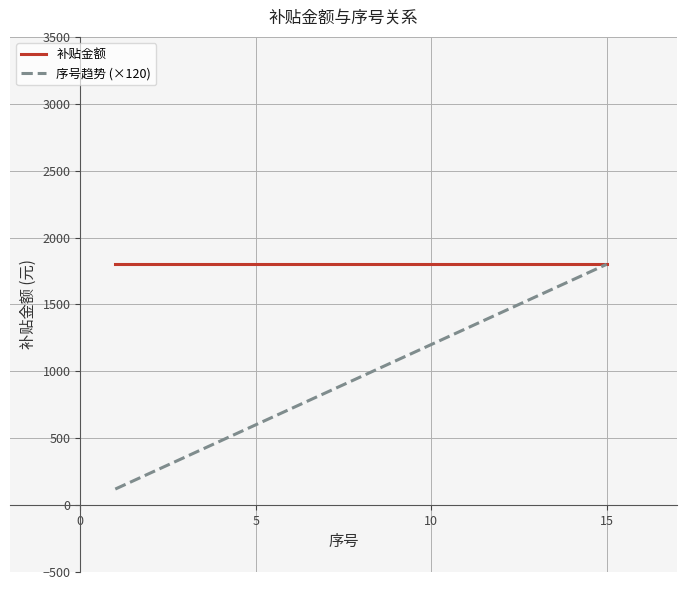

Which series has the widest spread of values?

序号趋势 (×120)